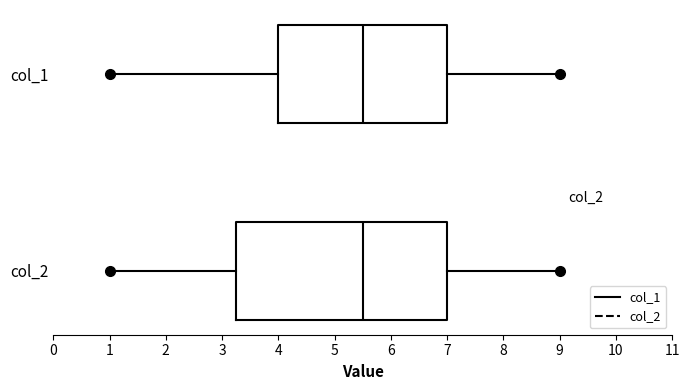

Where does the right whisker of the box for col_1 end on the x-axis? The values are not printed on the chart, so give them approximately, as read against the axis.

9.0